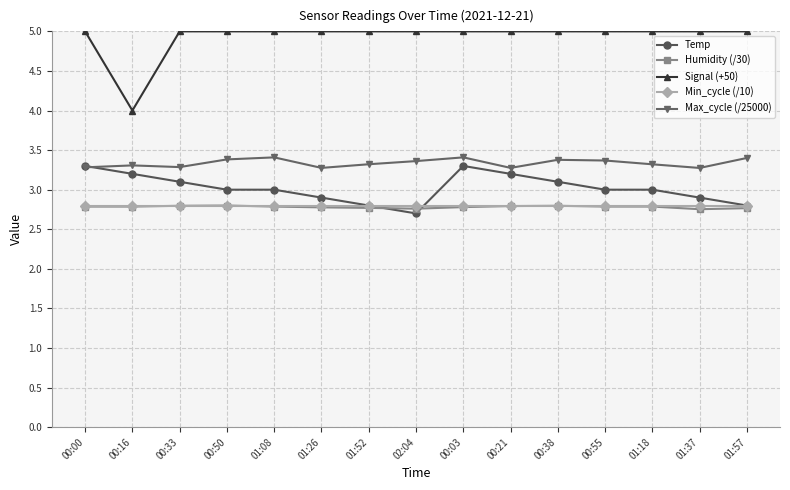

True or false: Humidity (/30) and Max_cycle (/25000) cross at least once.

False